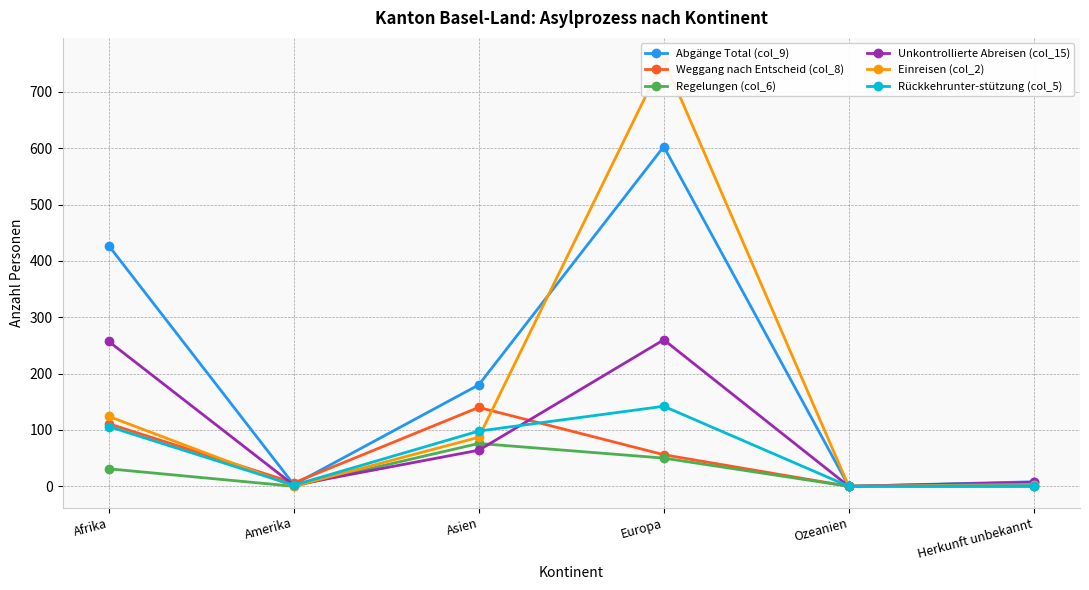

What is the maximum value for Einreisen (col_2)?

758